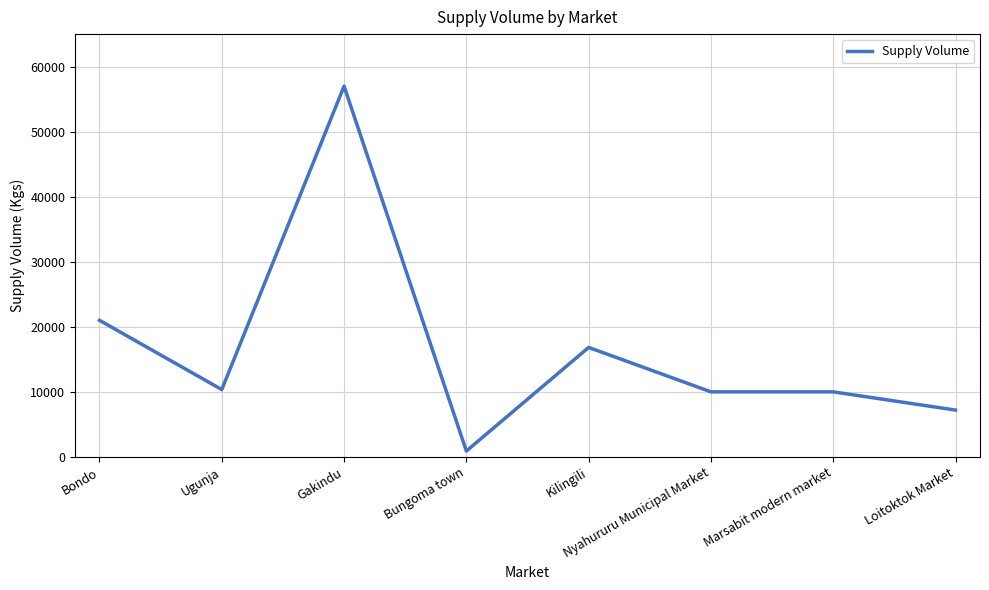

How many lines are shown in the chart?

1